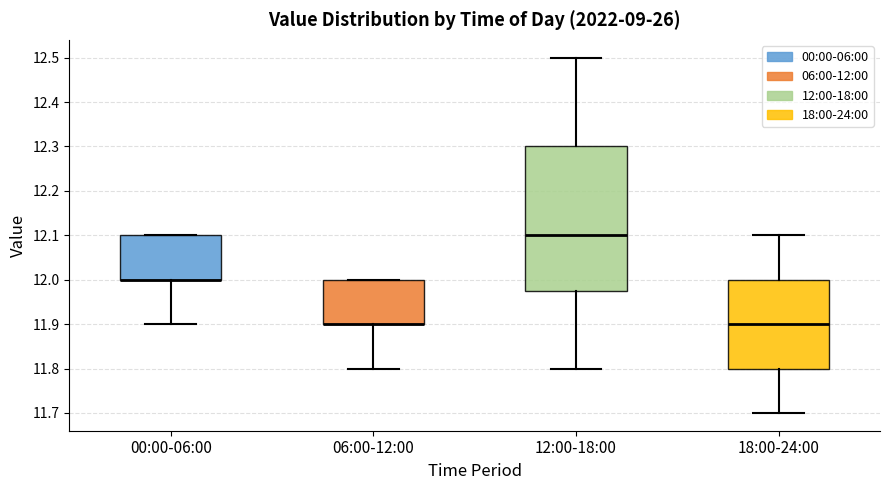

Where is the lower edge of the box for 12:00-18:00 on the y-axis? The values are not printed on the chart, so give them approximately, as read against the axis.

11.98